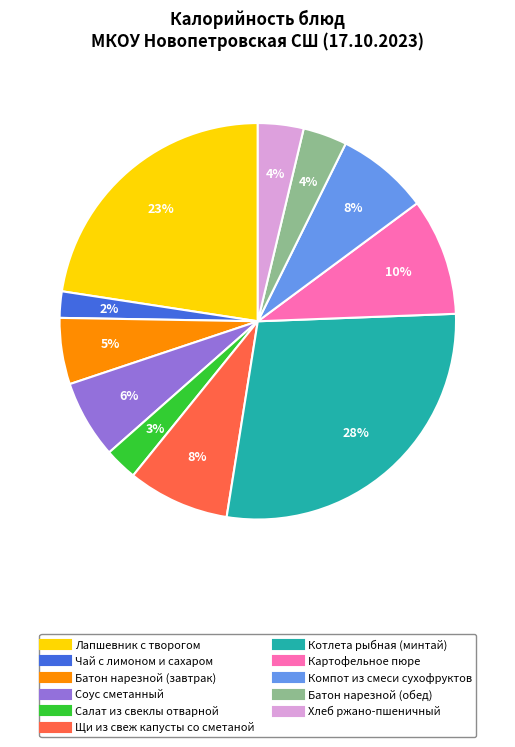

What percentage is the Хлеб ржано-пшеничный slice, to the nearest percent?

4%